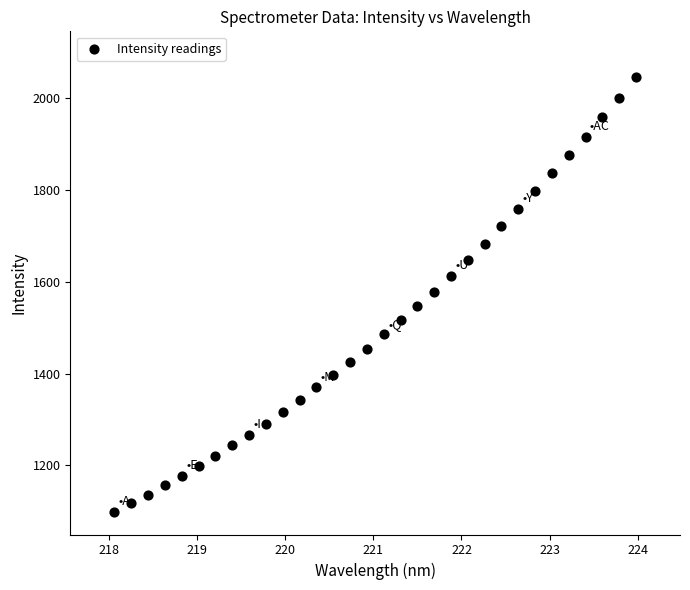

What is the range of X values (max minus min)?

5.9